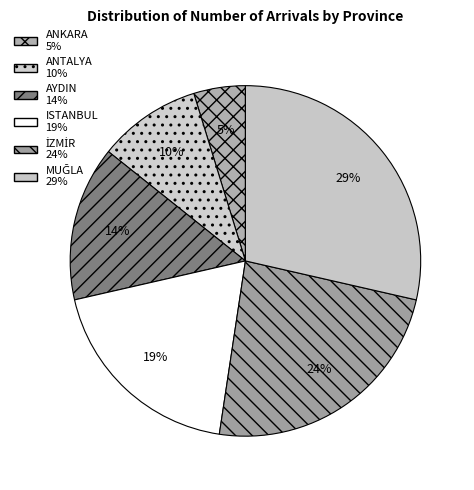

Is it true that AYDIN is 14% of the pie?

True